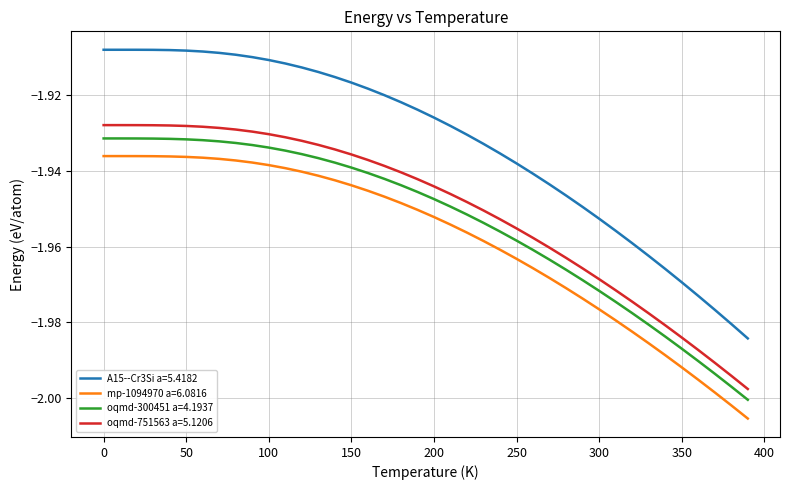

Which series has the largest total across all categories?

A15--Cr3Si a=5.4182